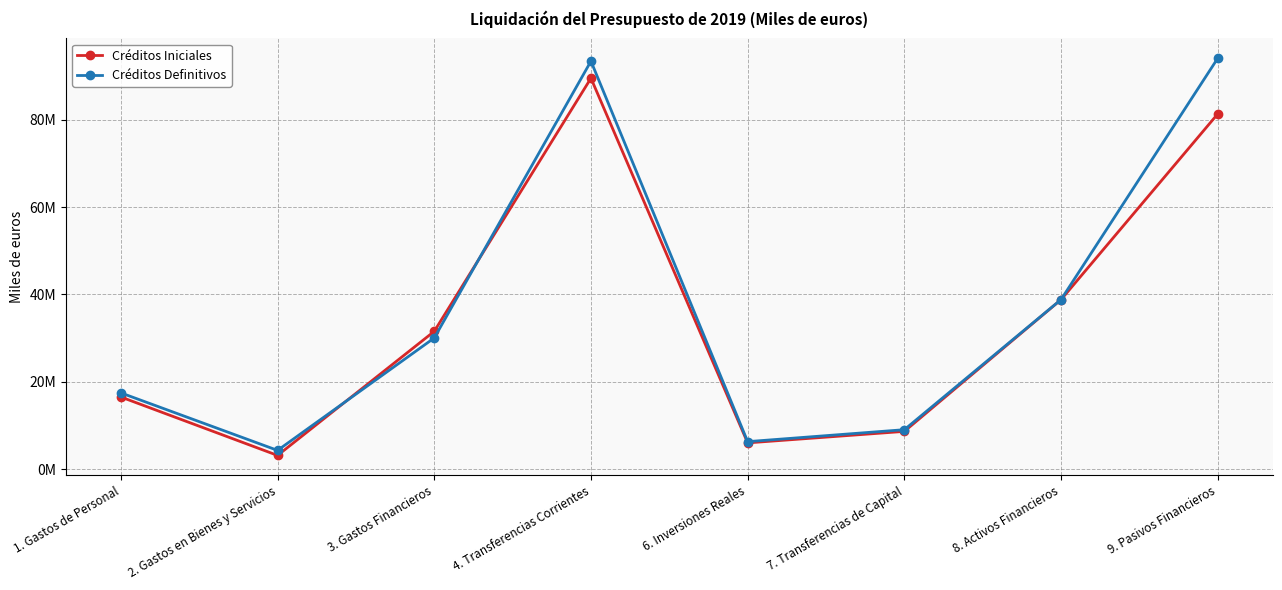

What are all the series names shown in the legend?

Créditos Iniciales, Créditos Definitivos